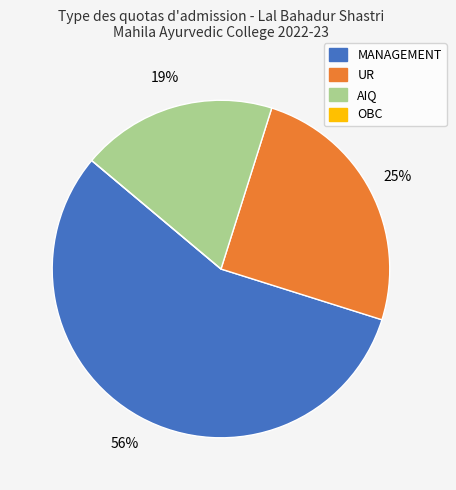

Which slice is the largest?

MANAGEMENT